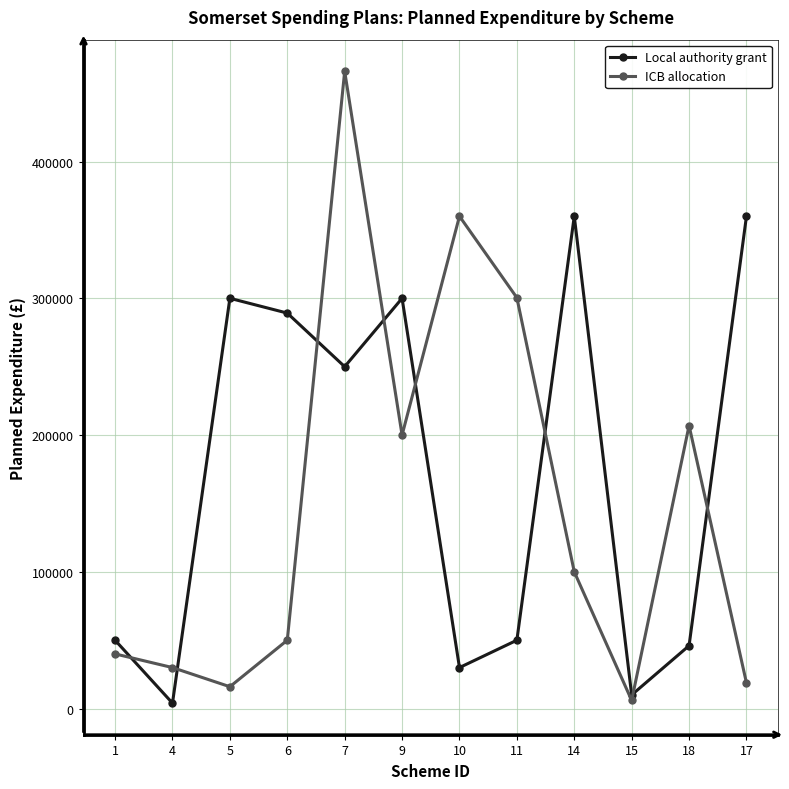

What is the total value across all series at 14?

460000